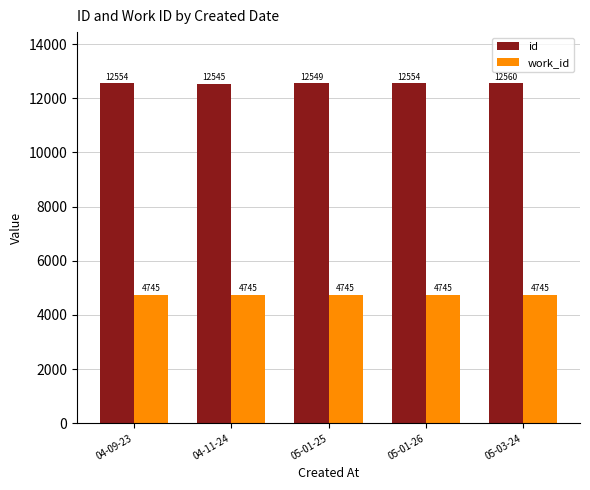

Rank the series at 04-09-23 from lowest to highest value.

work_id, id